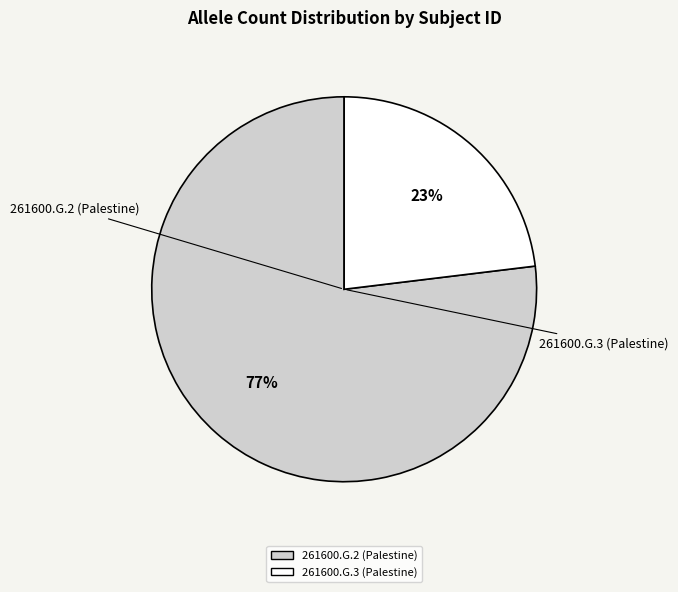

Count the number of slices in the pie.

2